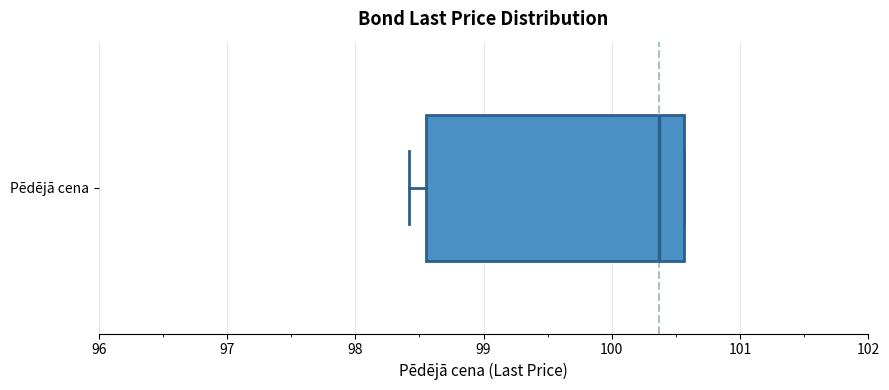

Transcribe this box plot: give where the median line is, the range the box spans, and where the two whiskers end, as read against the x-axis. The values are not printed on the chart, so give them approximately, as read against the axis.

median 100.4, box 98.6 to 100.6, whiskers 98.4 to 100.6